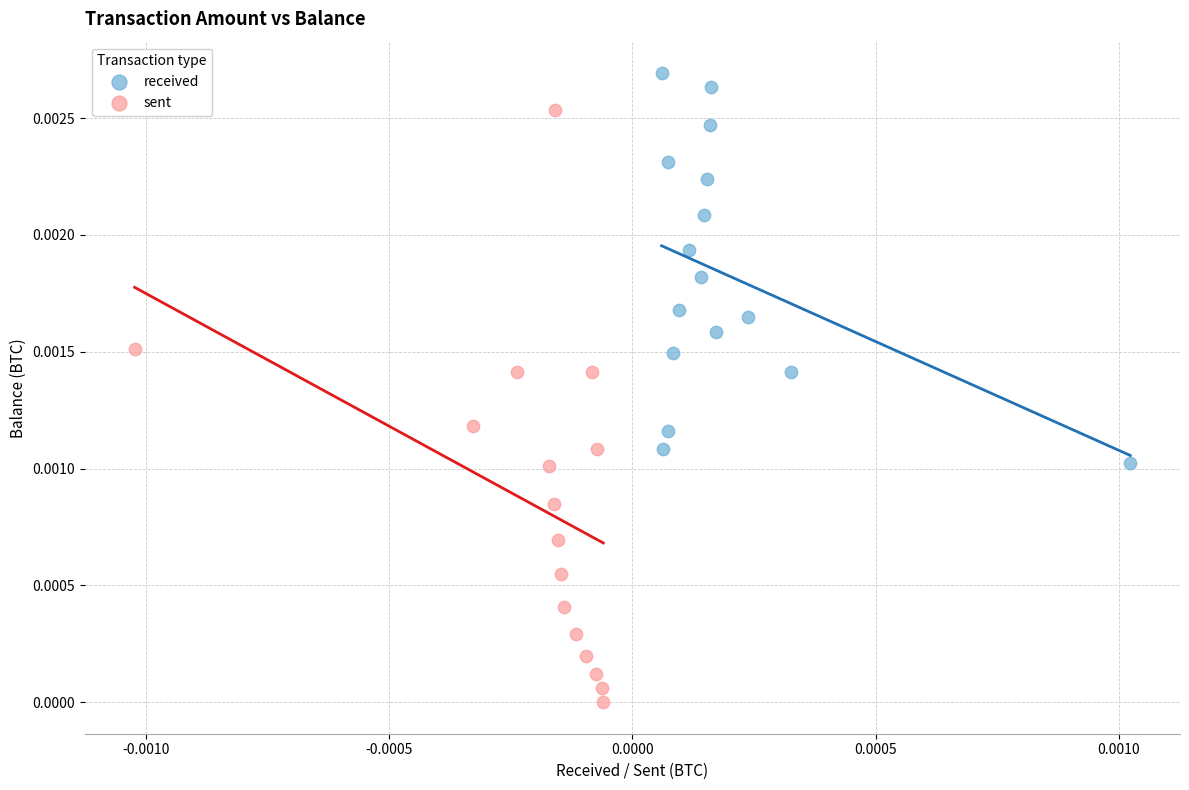

Which series reaches the maximum Y coordinate?

received